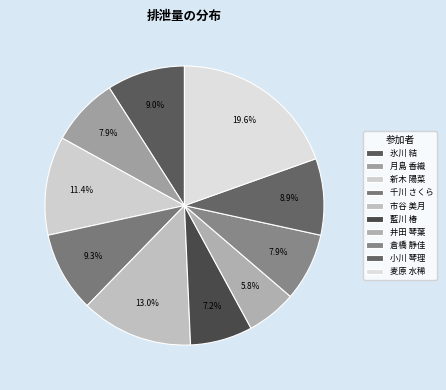

Count the number of slices in the pie.

10